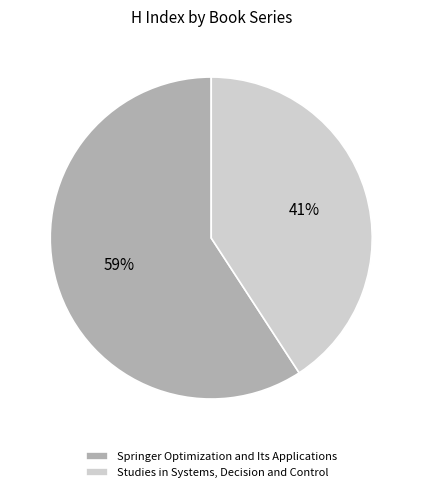

To the nearest percent, what is the average slice percentage?

50%